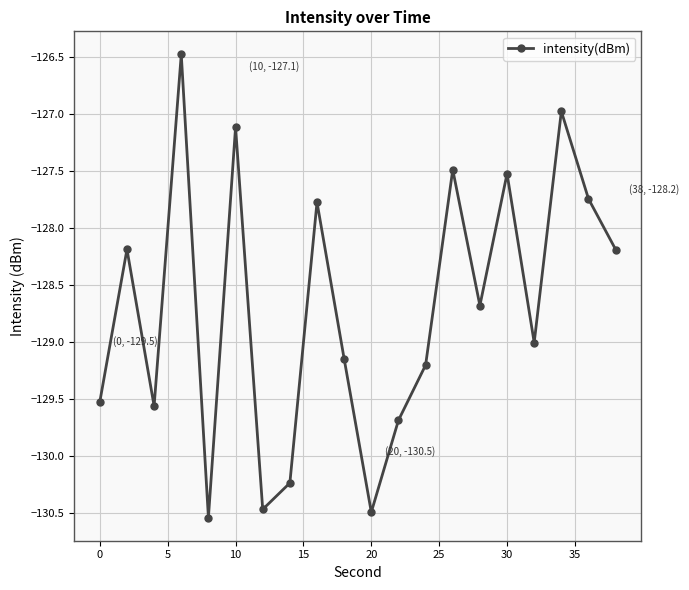

What is the value of the 2nd point from the left?

-128.2